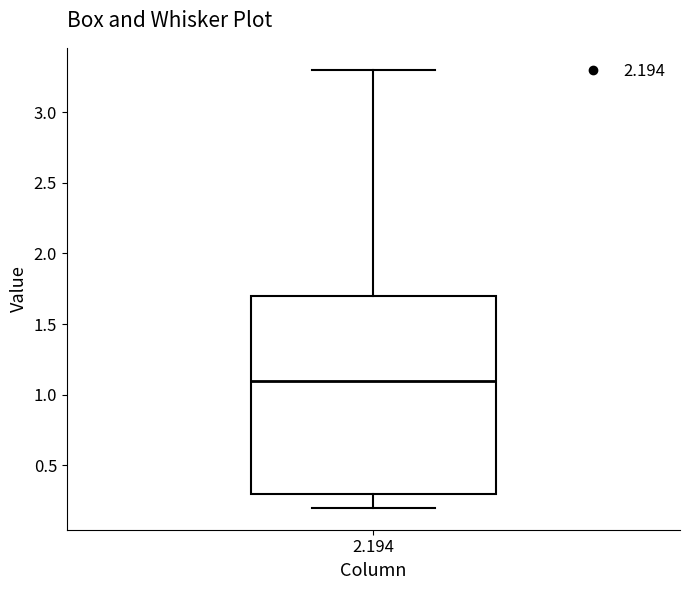

Read this box plot against the y-axis: the position of the median line, the range covered by the box, and the ends of both whiskers. The values are not printed on the chart, so give them approximately, as read against the axis.

median 1.1, box 0.3 to 1.7, whiskers 0.2 to 3.3